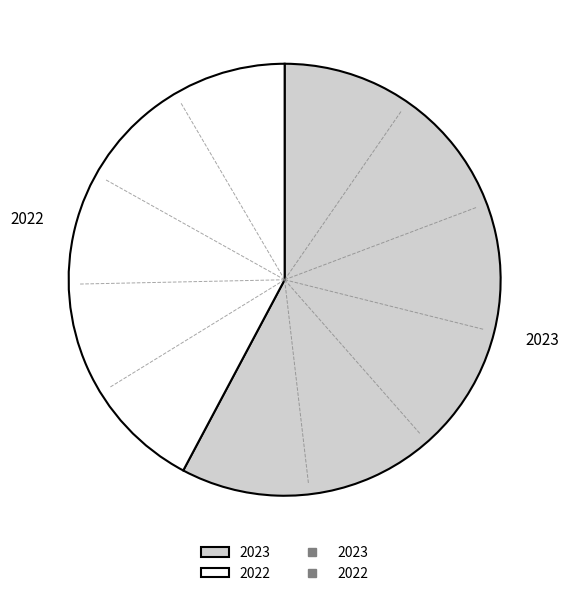

Do 2022 and 2023 together represent more than half of the pie?

Yes